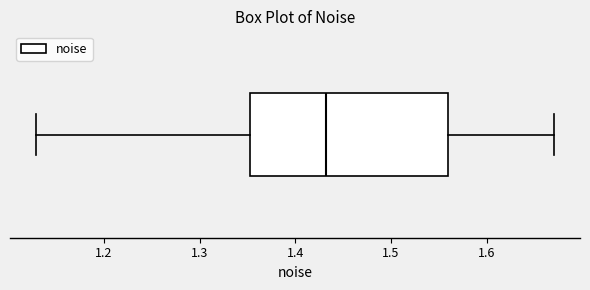

Transcribe this box plot: give where the median line is, the range the box spans, and where the two whiskers end, as read against the x-axis. The values are not printed on the chart, so give them approximately, as read against the axis.

median 1.43, box 1.35 to 1.56, whiskers 1.13 to 1.67